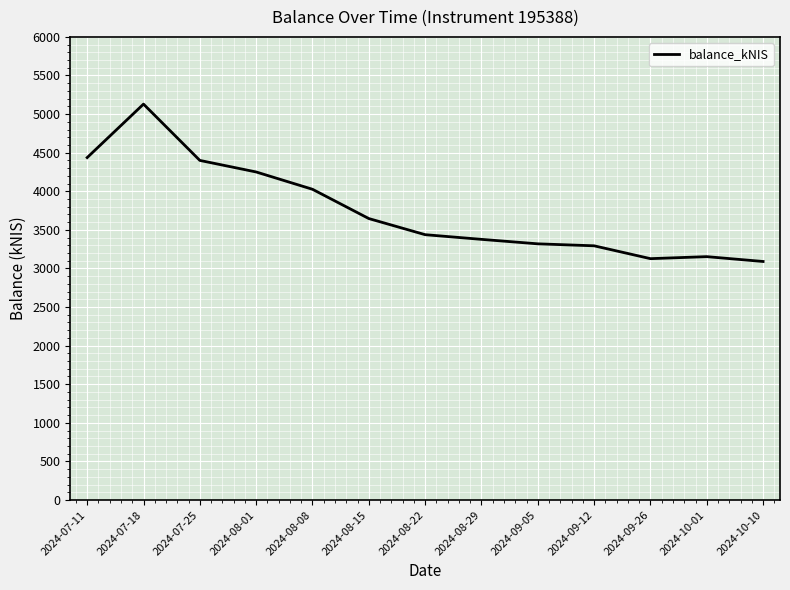

The value at 2024-08-22 is 4957.6. True or false?

False